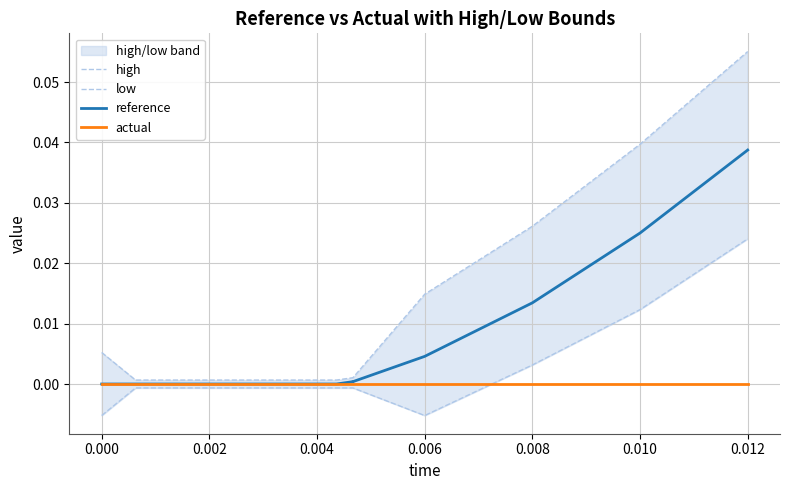

Is the value of high at 20 greater than the value of actual at 12?

Yes